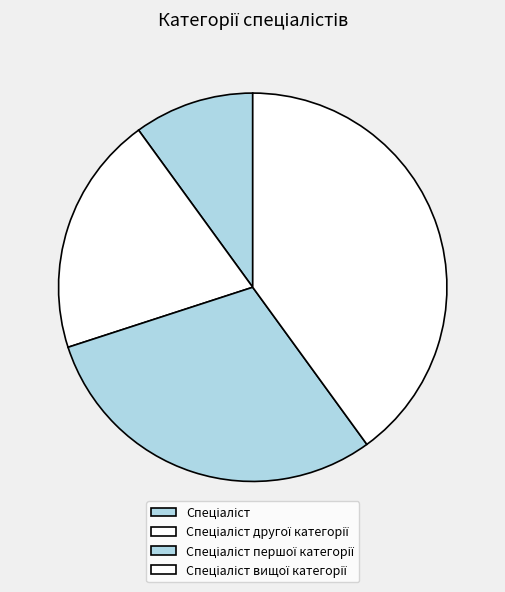

Is there a majority slice in this chart?

No